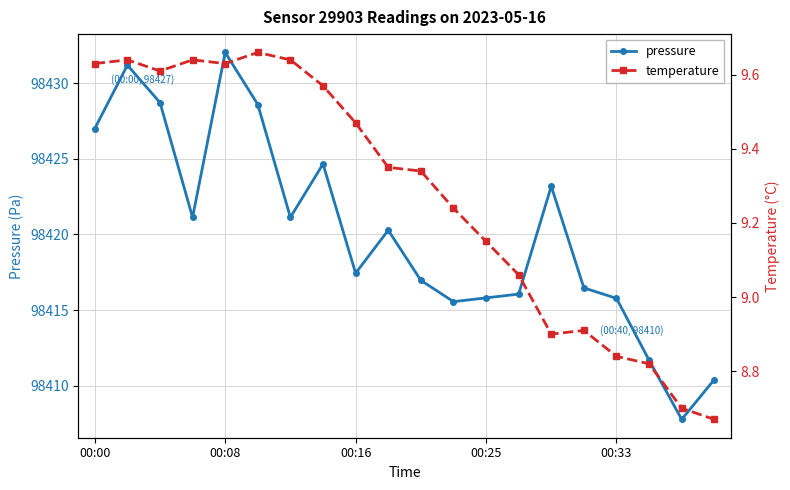

True or false: pressure and temperature intersect in this chart.

False